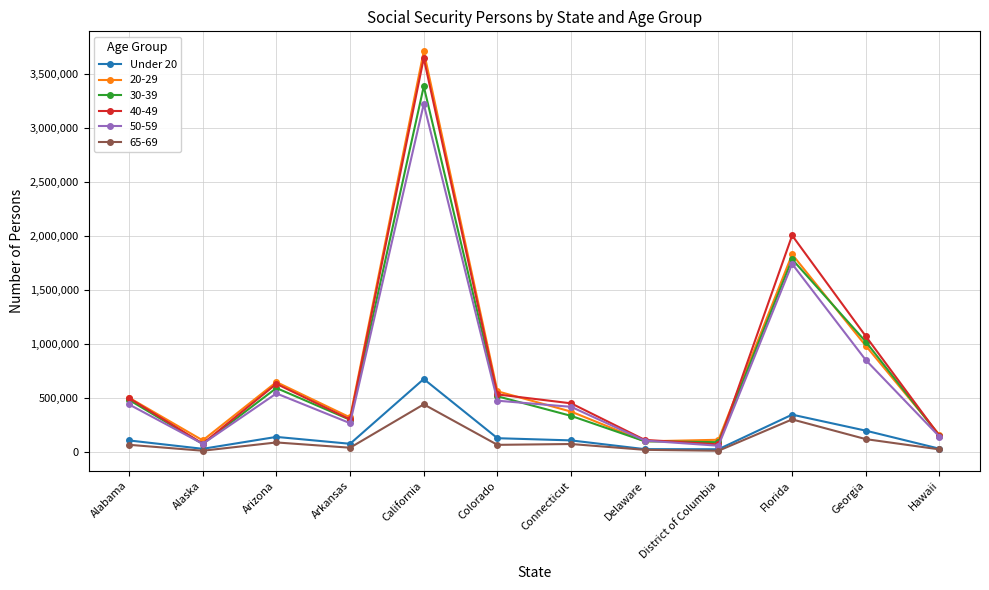

What is the greatest value displayed?

3710386